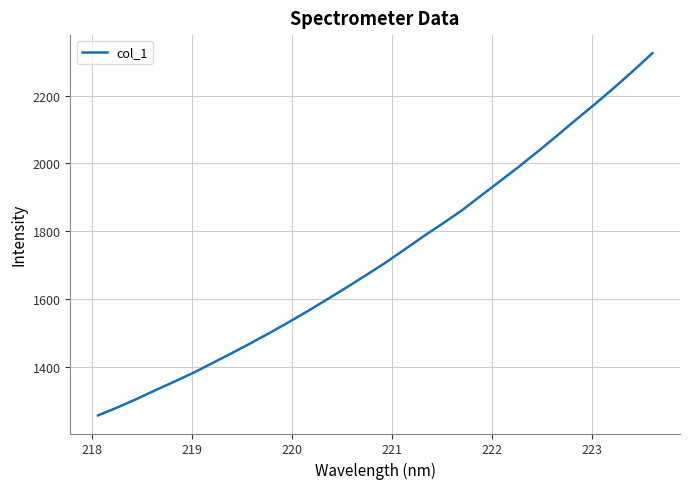

What is the difference between the maximum and minimum values?

1069.1